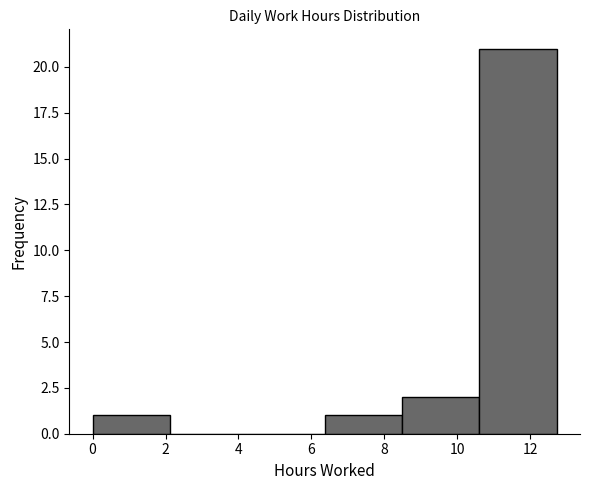

Reading left to right, transcribe this chart: for each bar, give the range it covers on the x-axis and its height. Neither the bar edges nor the heights are printed on the chart, so give them approximately, as read against the axes.

0.0 to 2.2: 1
2.2 to 4.2: 0
4.2 to 6.4: 0
6.4 to 8.4: 1
8.4 to 10.6: 2
10.6 to 12.8: 21